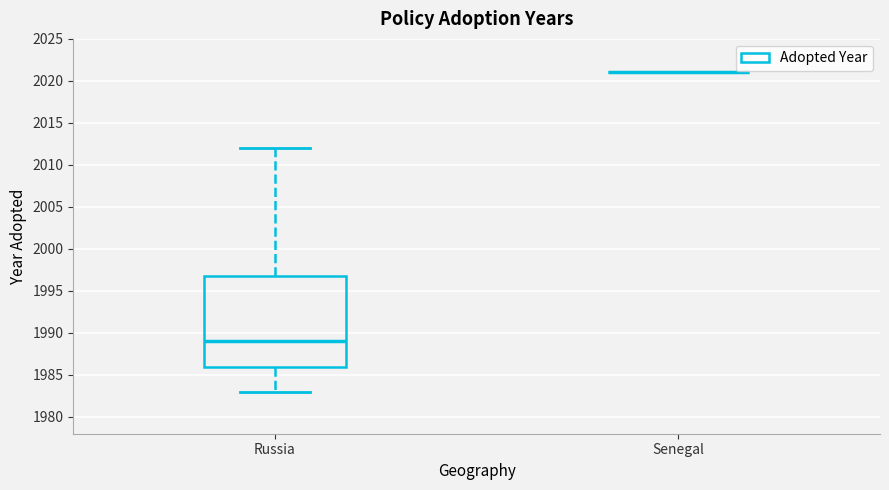

Which box is the tallest, from its lower edge to its upper edge?

Russia